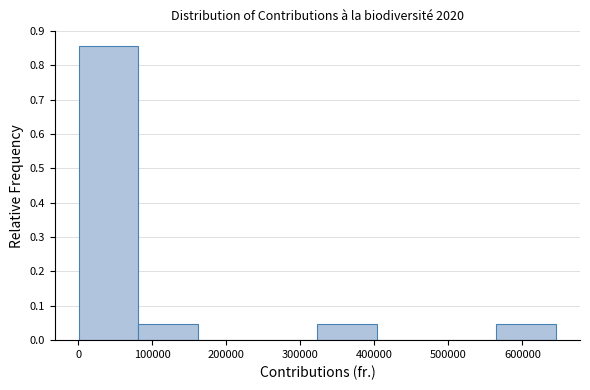

Reading left to right, list every bar in this chart as the range it spans on the x-axis followed by its height. Neither the bar edges nor the heights are printed on the chart, so give them approximately, as read against the axes.

0 to 80000: 0.86
80000 to 160000: 0.05
160000 to 240000: 0
240000 to 320000: 0
320000 to 400000: 0.05
400000 to 480000: 0
480000 to 560000: 0
560000 to 650000: 0.05